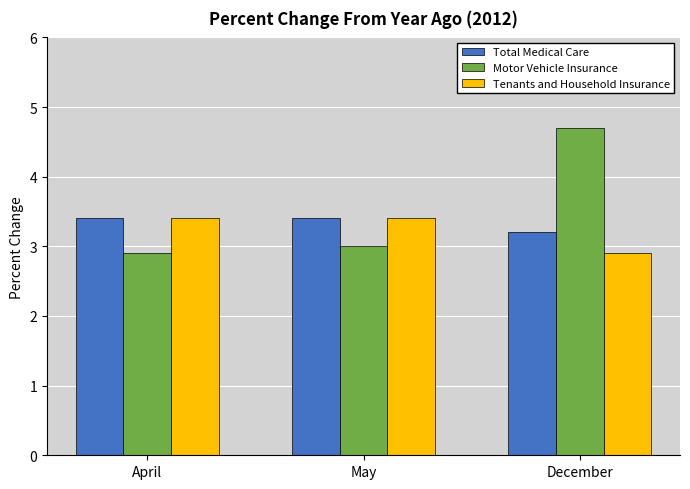

Which series has the largest total across all categories?

Motor Vehicle Insurance